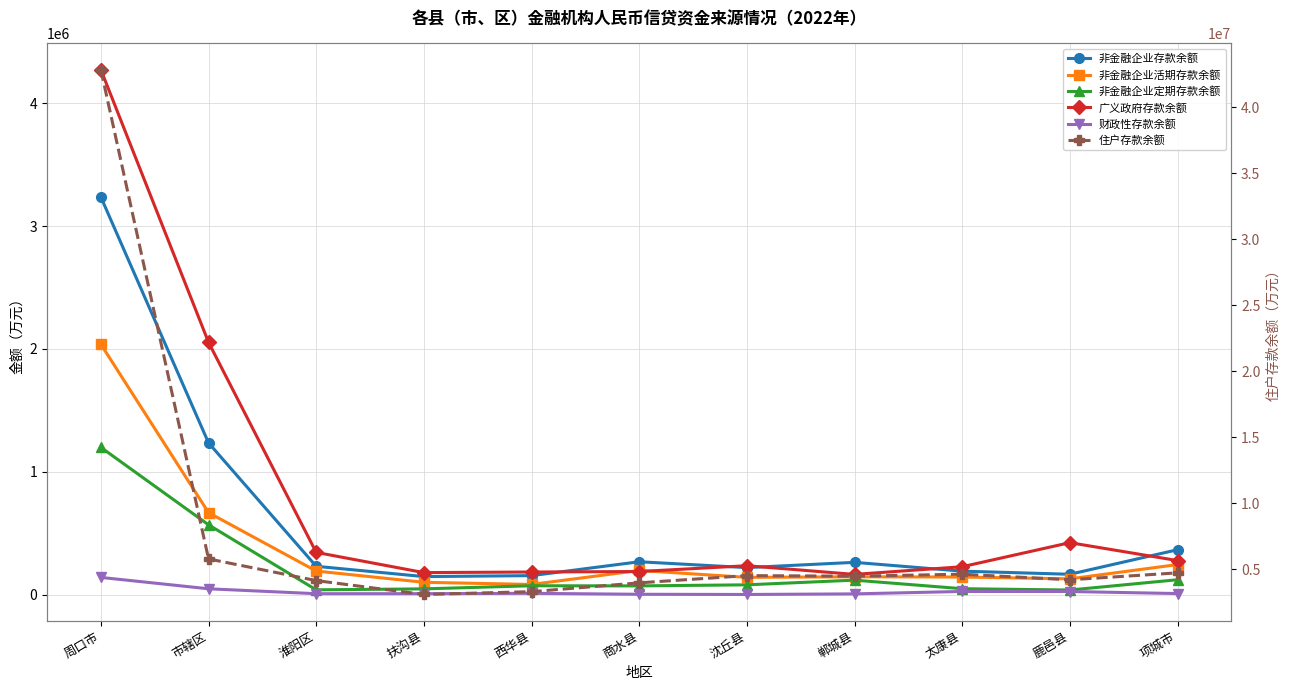

Which category has the lowest value in the 非金融企业定期存款余额 series?

鹿邑县